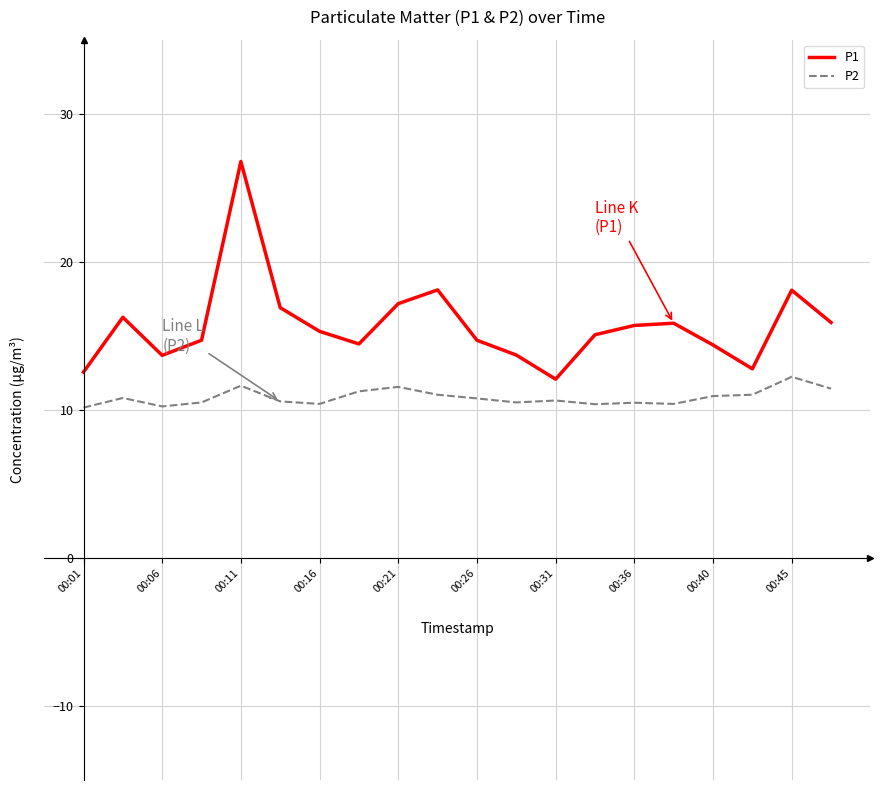

True or false: P1 and P2 intersect in this chart.

False